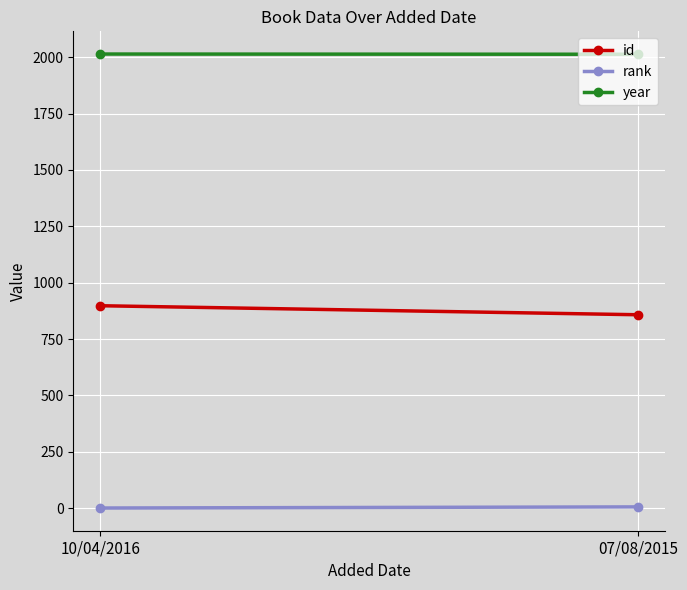

Which series has the largest total across all categories?

year